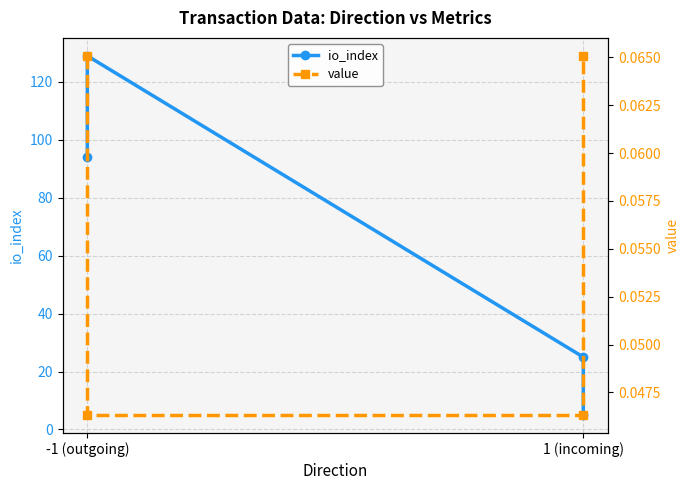

True or false: io_index and value intersect in this chart.

False